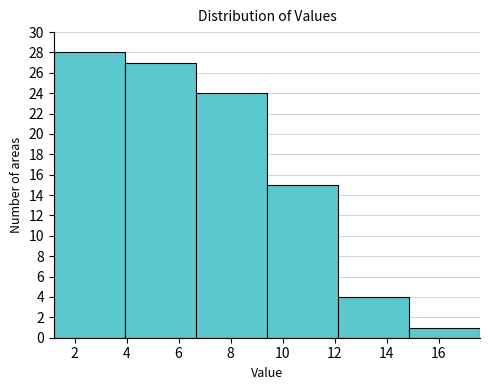

What is the height of the bar covering 1.2 to 4.0 on the x-axis? Neither the bar edges nor the heights are printed on the chart, so give them approximately, as read against the axes.

28